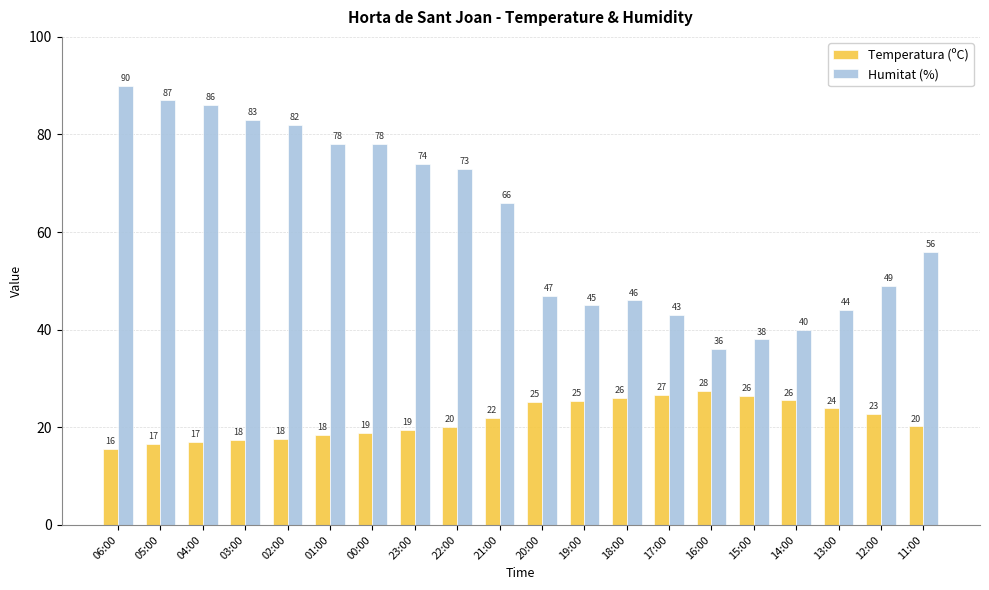

Which label corresponds to the largest value in the chart?

06:00